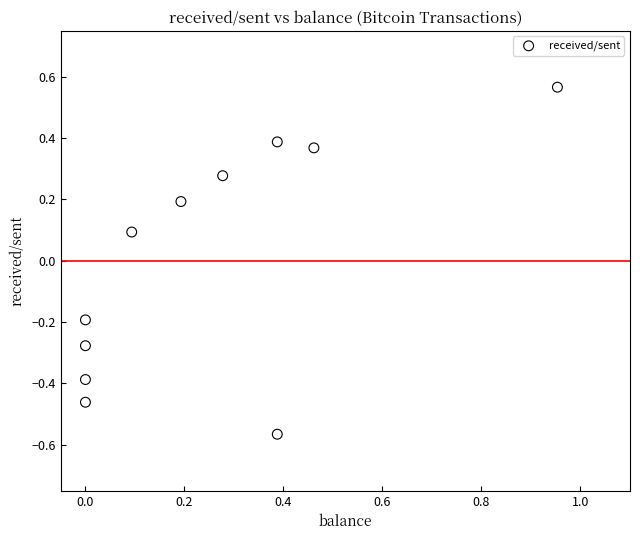

What is the range of Y values (max minus min)?

1.1